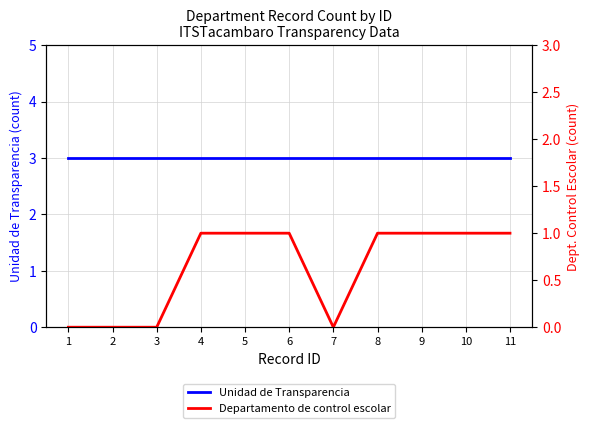

At 6, list the series in order from smallest to largest.

Departamento de control escolar, Unidad de Transparencia